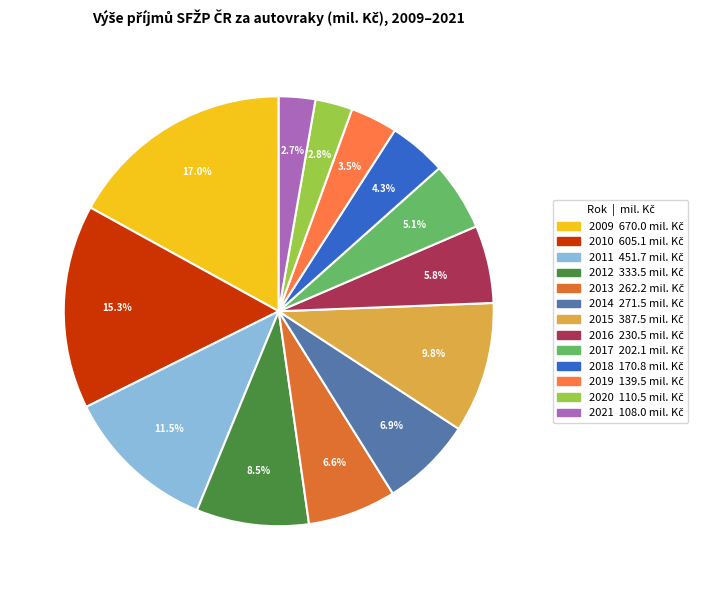

To the nearest percent, what percentage of the pie is 2013?

7%